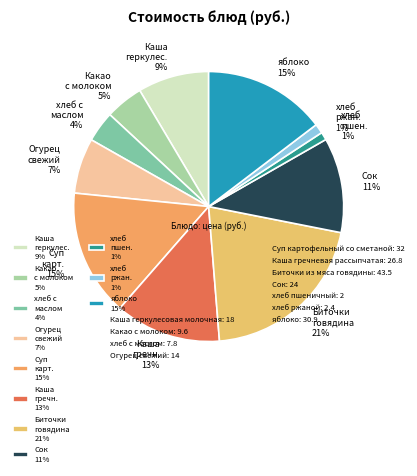

Combined, do яблоко 15% and хлеб с маслом 4% account for over 50%?

No